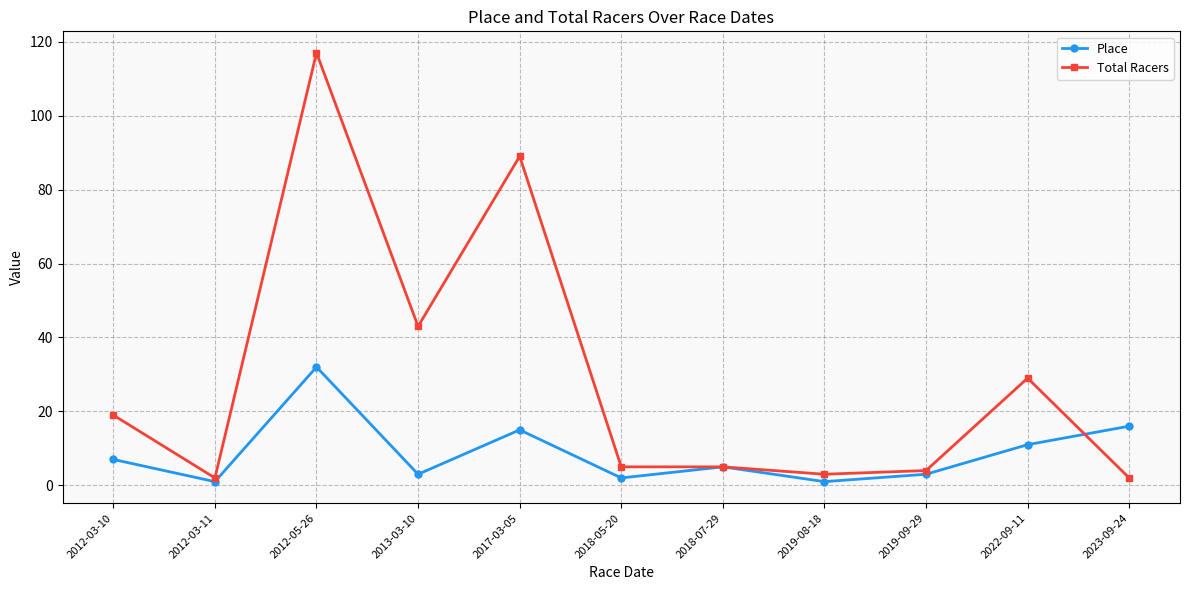

What is the maximum value for Total Racers?

117